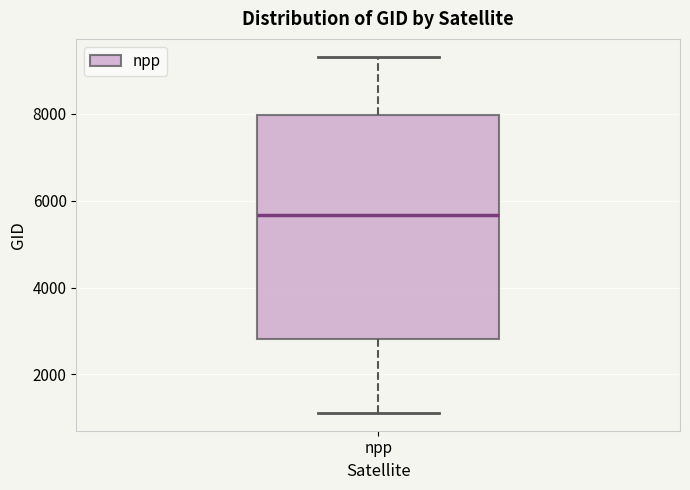

Transcribe this box plot: give where the median line is, the range the box spans, and where the two whiskers end, as read against the y-axis. The values are not printed on the chart, so give them approximately, as read against the axis.

median 5600, box 2800 to 8000, whiskers 1200 to 9400